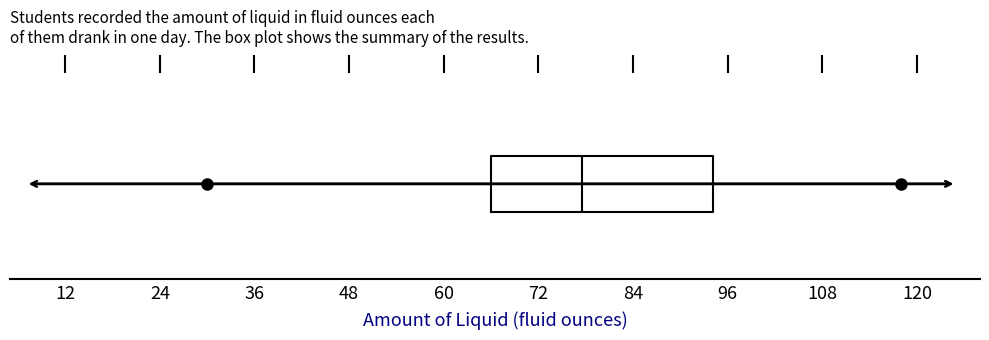

Transcribe this box plot: give where the median line is, the range the box spans, and where the two whiskers end, as read against the x-axis. The values are not printed on the chart, so give them approximately, as read against the axis.

median 78, box 66 to 94, whiskers 30 to 118